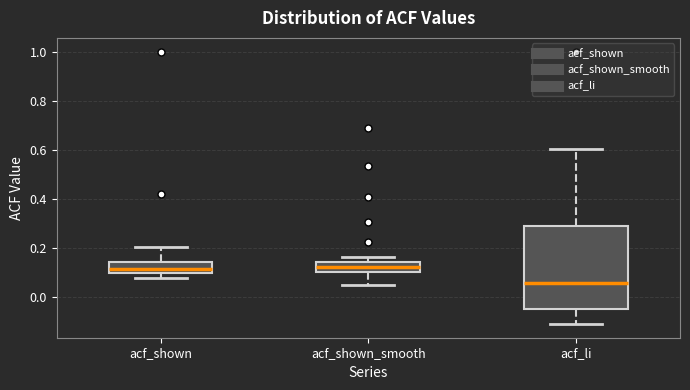

Reading left to right, transcribe this box plot: for each box, give where its median line is, the range the box spans, and where its two whiskers end, as read against the y-axis. The values are not printed on the chart, so give them approximately, as read against the axis.

acf_shown: median 0.12, box 0.10 to 0.14, whiskers 0.08 to 0.20
acf_shown_smooth: median 0.12, box 0.10 to 0.14, whiskers 0.04 to 0.16
acf_li: median 0.06, box -0.06 to 0.28, whiskers -0.12 to 0.60